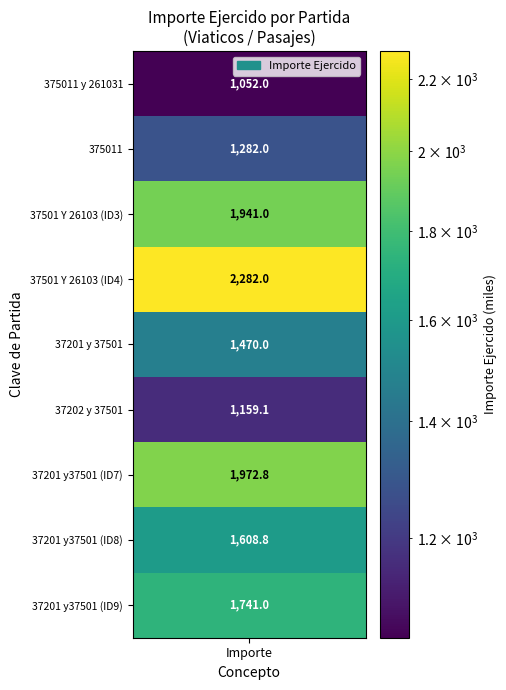

Which has a higher value, 4 or 9?

4